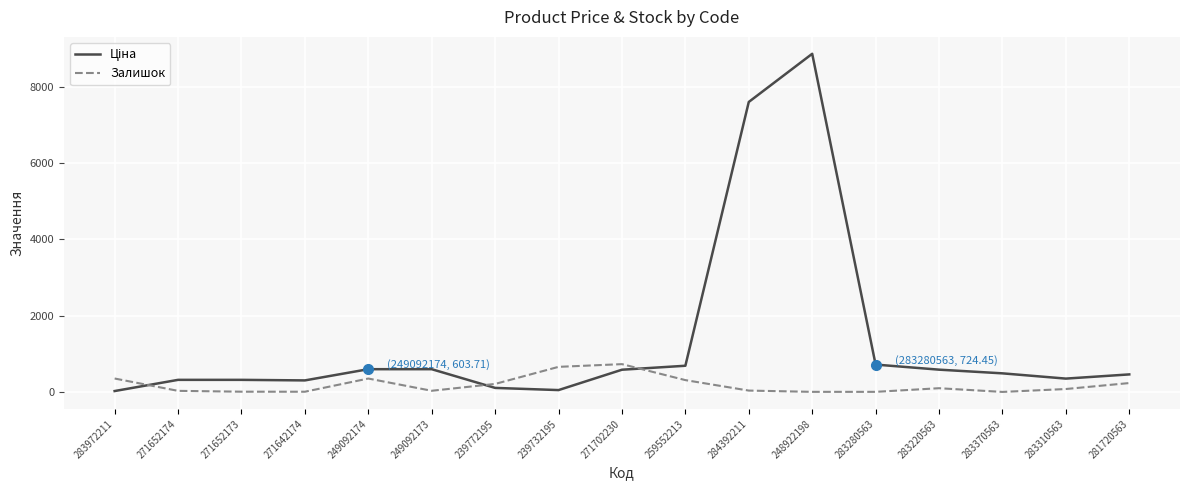

The value of Залишок at 239732195 is 665.0. True or false?

True